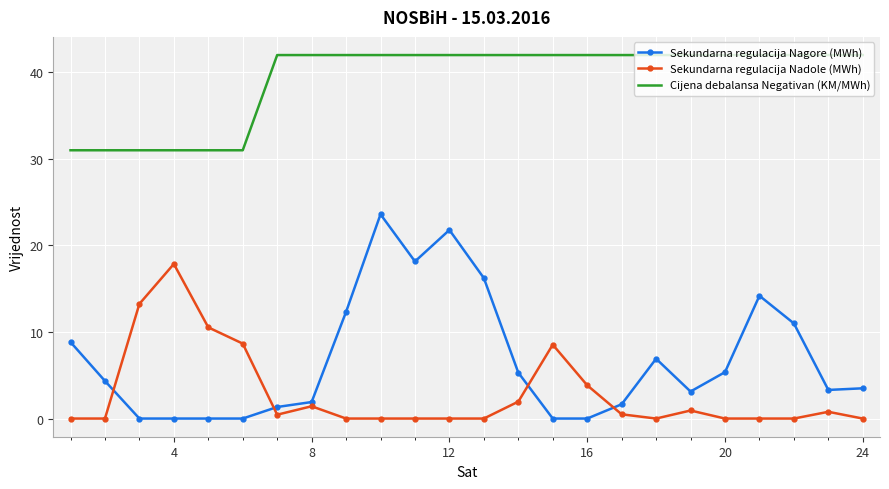

True or false: Sekundarna regulacija Nadole (MWh) and Sekundarna regulacija Nagore (MWh) cross at least once.

True